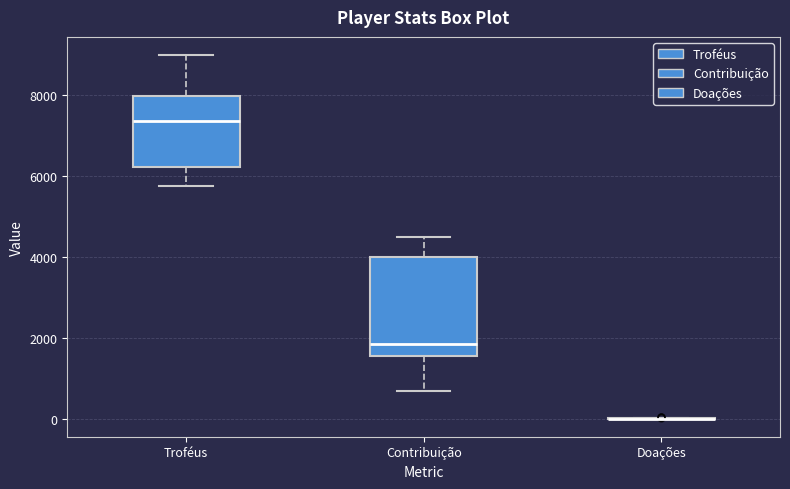

Reading left to right, transcribe this box plot: for each box, give where its median line is, the range the box spans, and where its two whiskers end, as read against the y-axis. The values are not printed on the chart, so give them approximately, as read against the axis.

Troféus: median 7400, box 6200 to 8000, whiskers 5800 to 9000
Contribuição: median 1800, box 1600 to 4000, whiskers 600 to 4600
Doações: box collapsed to a line at 0, whiskers 0 to 0